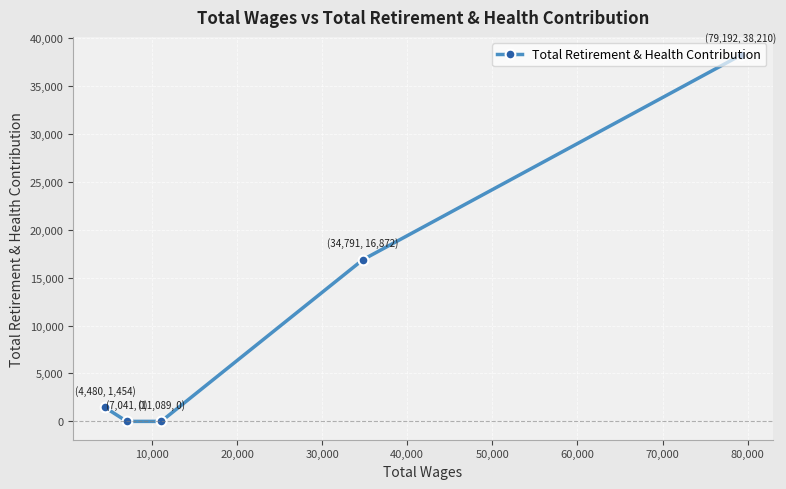

What is the difference between the maximum and minimum values?

38210